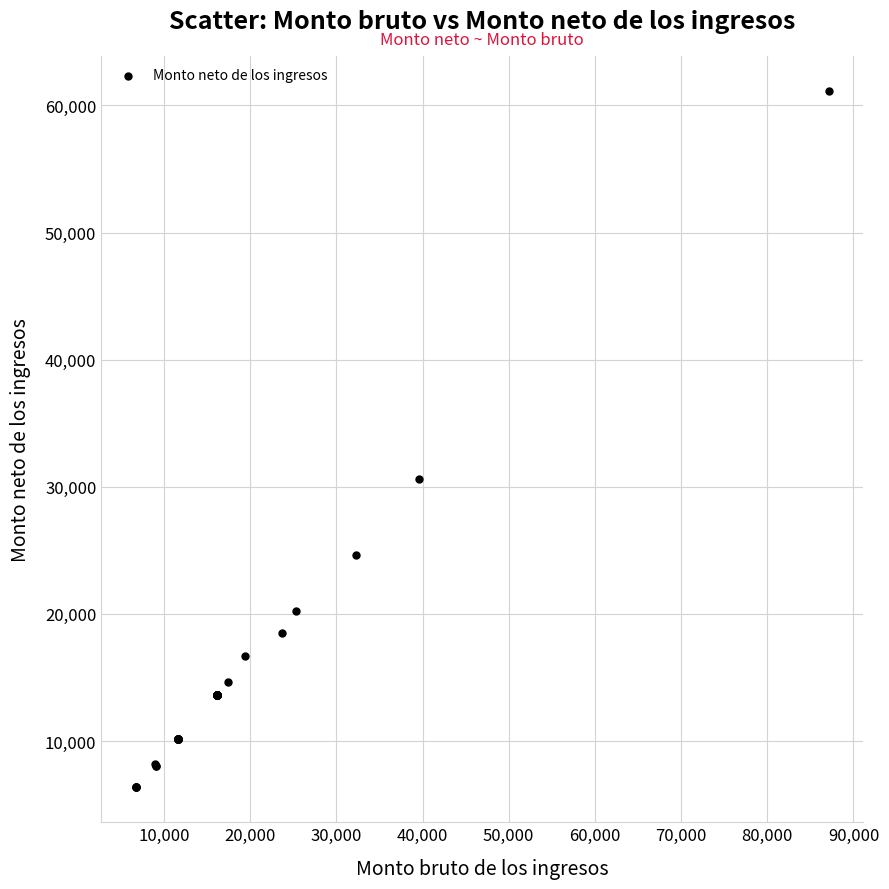

What Y value in the scatter plot is closest to 33758?

30580.1